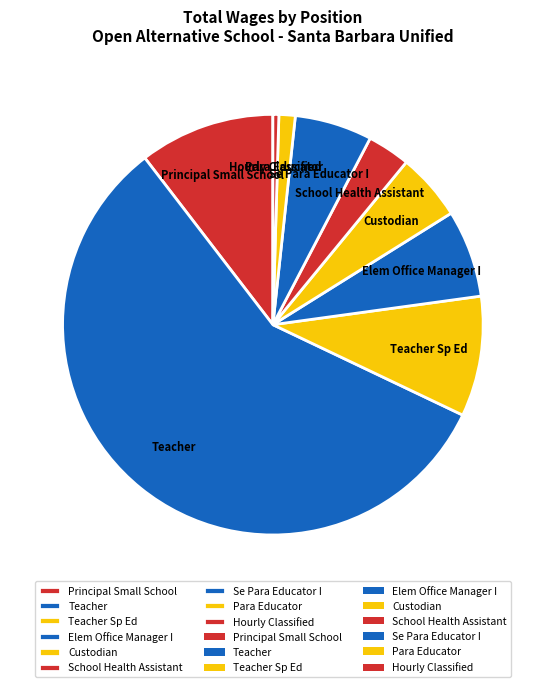

Is it true that Teacher Sp Ed is 9% of the pie?

True